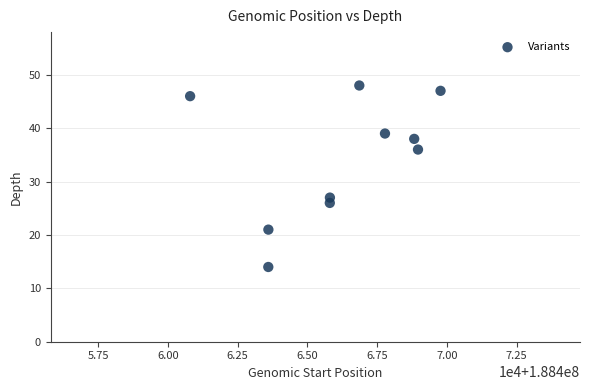

What is the average Y value?

34